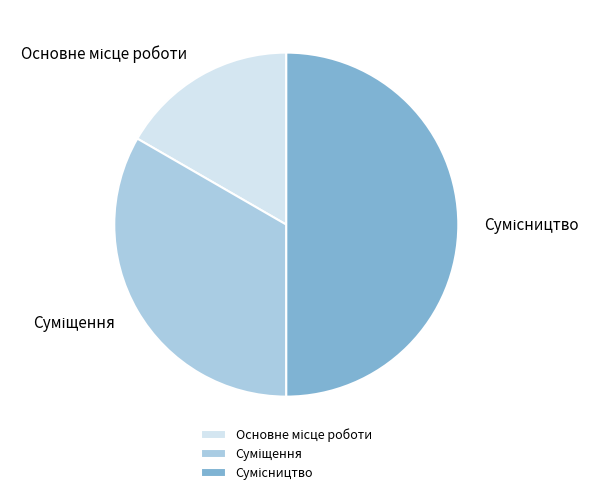

Count the number of slices in the pie.

3